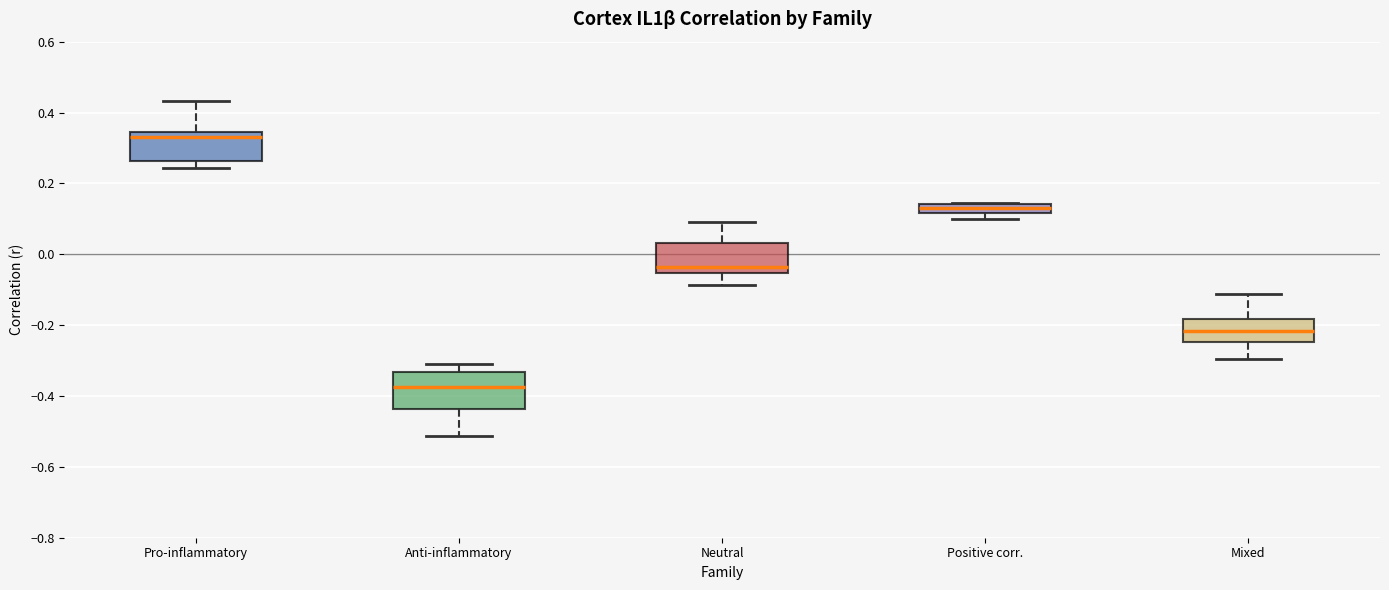

Which box's median line is the highest?

Pro-inflammatory